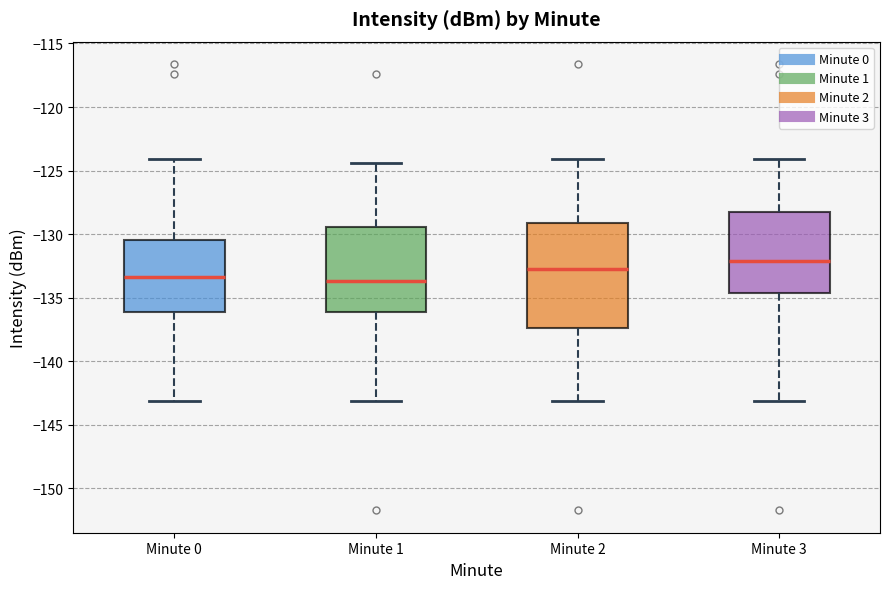

Where does the lower whisker of the box for Minute 1 end on the y-axis? The values are not printed on the chart, so give them approximately, as read against the axis.

-143.0